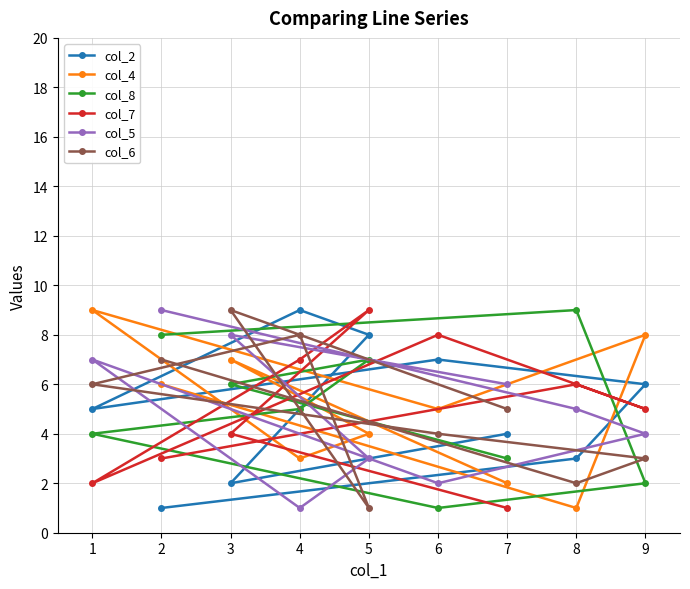

At which category is the sum across all series the highest?

3